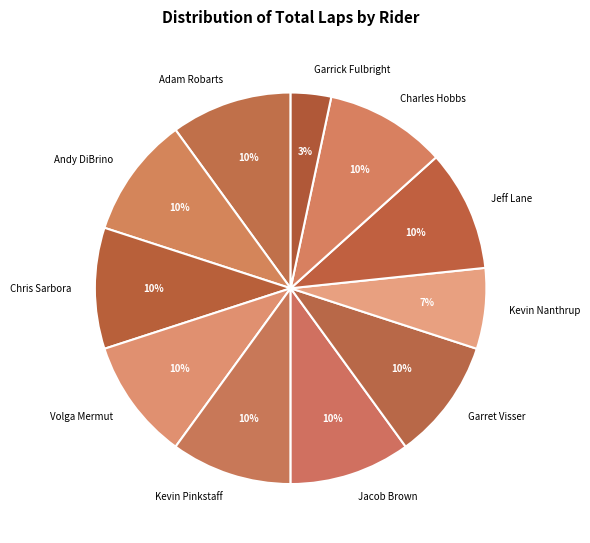

Is there a majority slice in this chart?

No